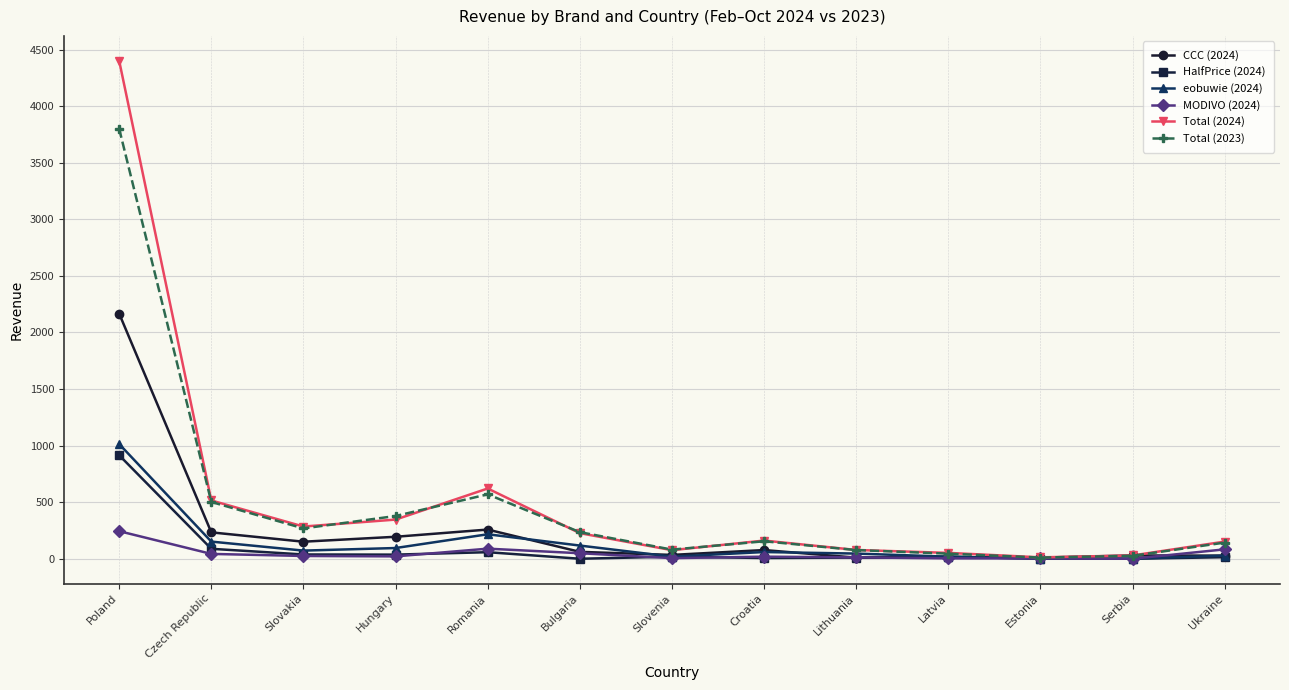

At which category is the sum across all series the highest?

Poland